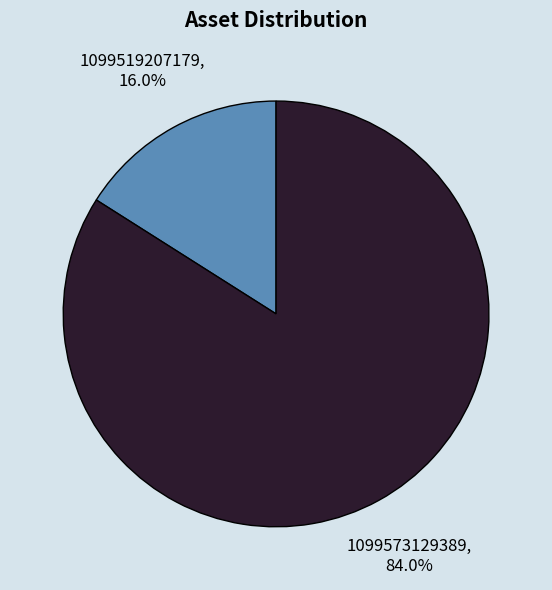

Combined, what portion of the pie is 1099519207179 and 1099573129389?

100.0%